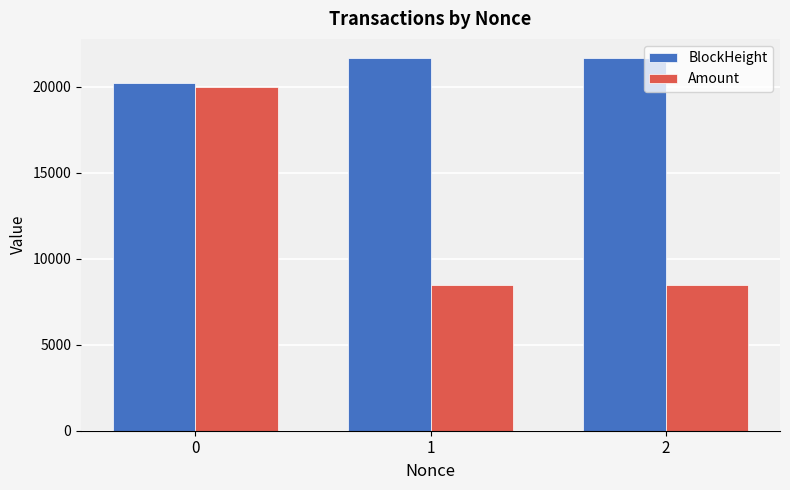

The Amount series shows 20000.0 at 0. True or false?

True